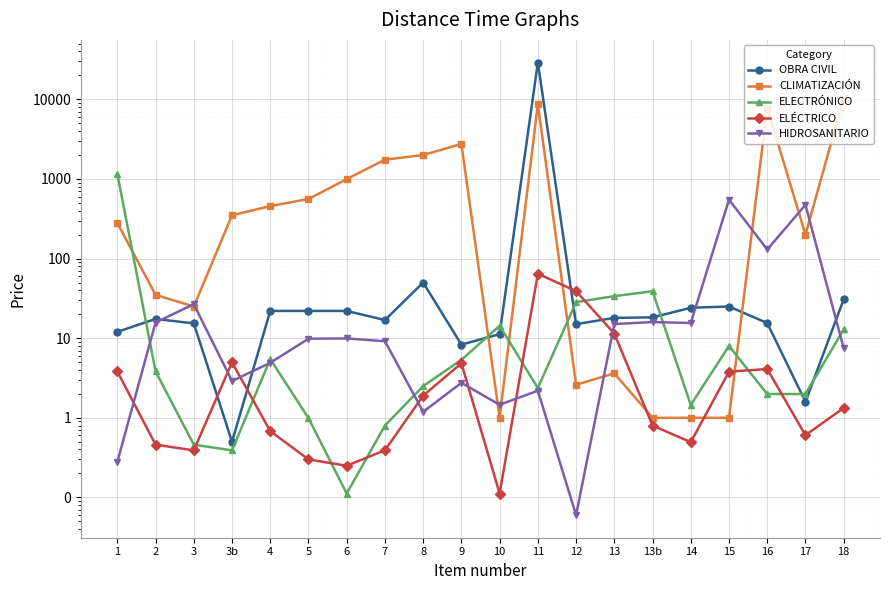

What is the value of the HIDROSANITARIO point at the 7th from the left?

9.9